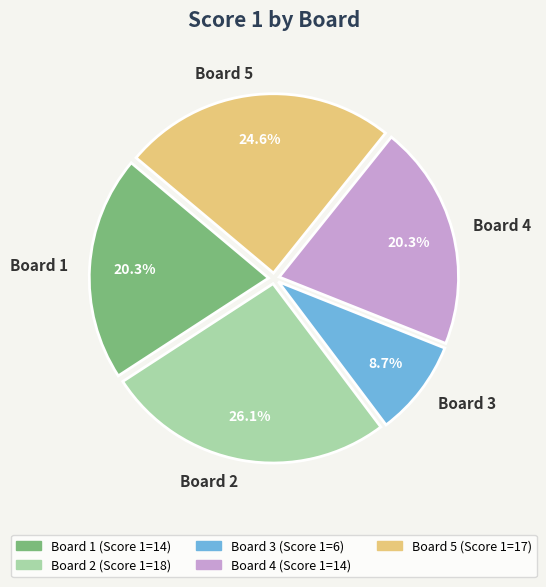

How many segments does this pie chart have?

5